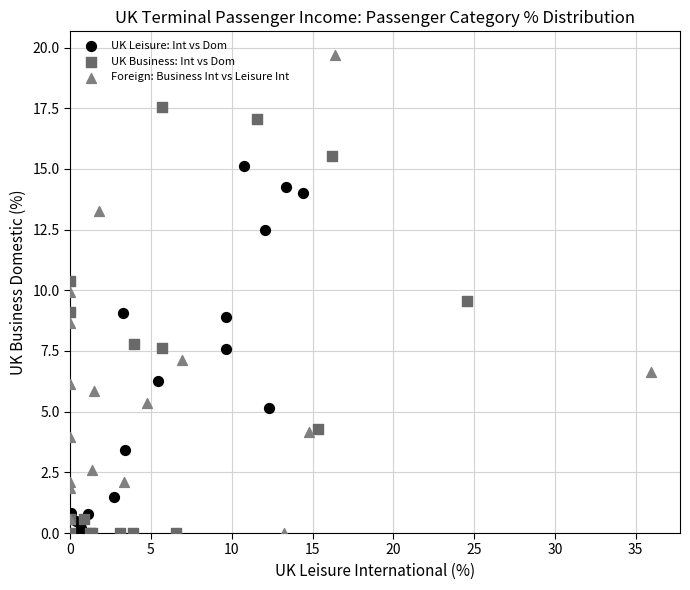

What are all the series names shown in the legend?

UK Leisure: Int vs Dom, UK Business: Int vs Dom, Foreign: Business Int vs Leisure Int